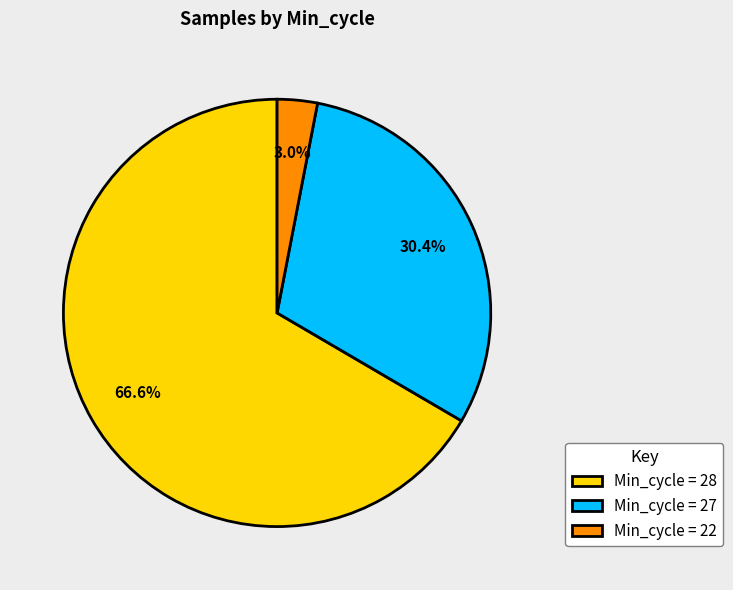

What is the largest slice in the pie chart?

Min_cycle = 28